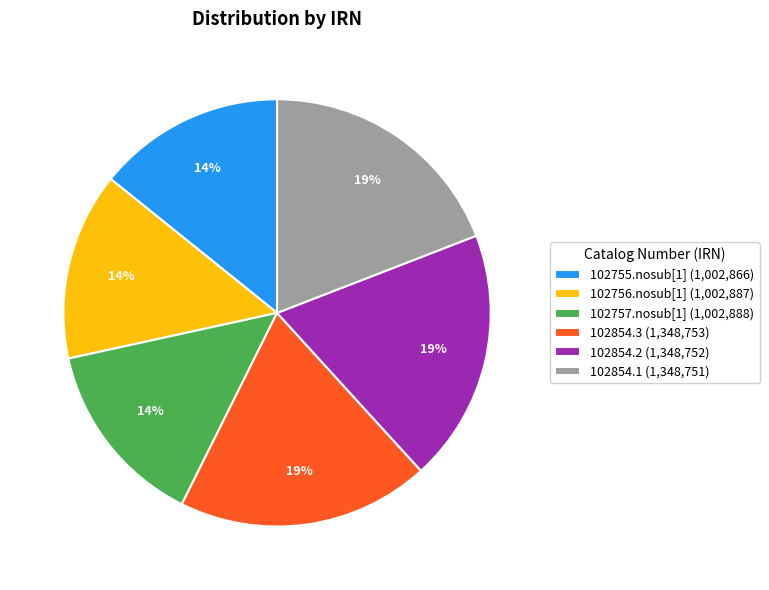

Is the sum of 102854.3 (1,348,753) and 102755.nosub[1] (1,002,866) greater than half?

No